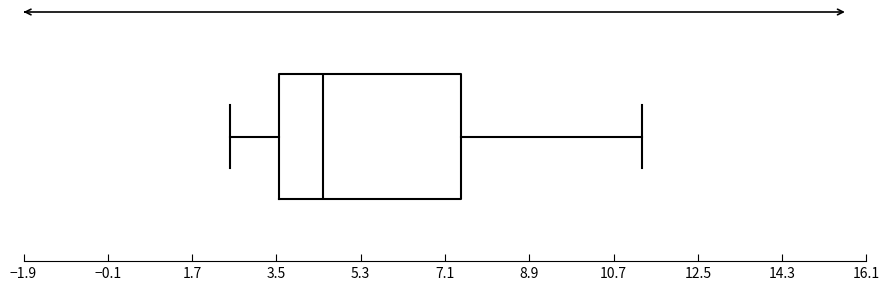

Transcribe this box plot: give where the median line is, the range the box spans, and where the two whiskers end, as read against the x-axis. The values are not printed on the chart, so give them approximately, as read against the axis.

median 4.6, box 3.6 to 7.4, whiskers 2.6 to 11.4